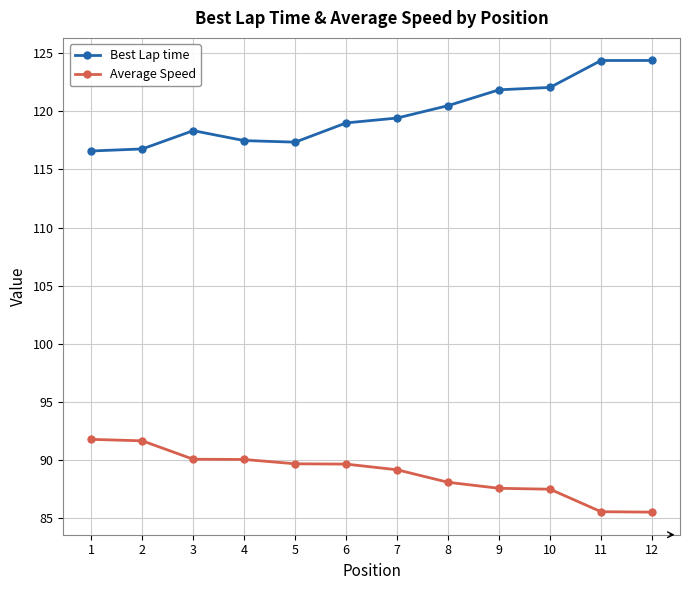

The value of Average Speed at 7 is 89.2. True or false?

True